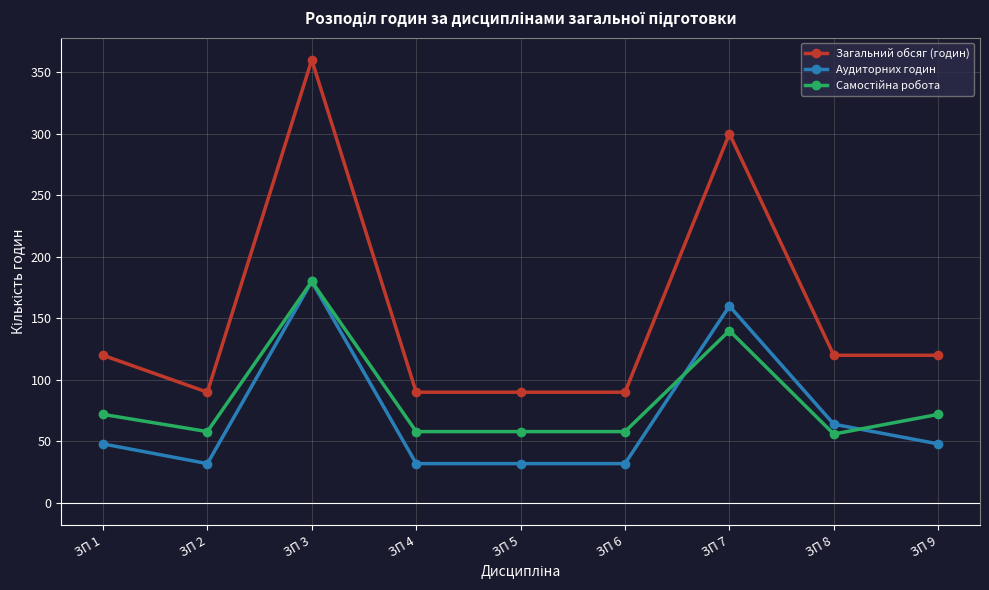

True or false: Загальний обсяг (годин) has more than 1 interior local peaks.

True